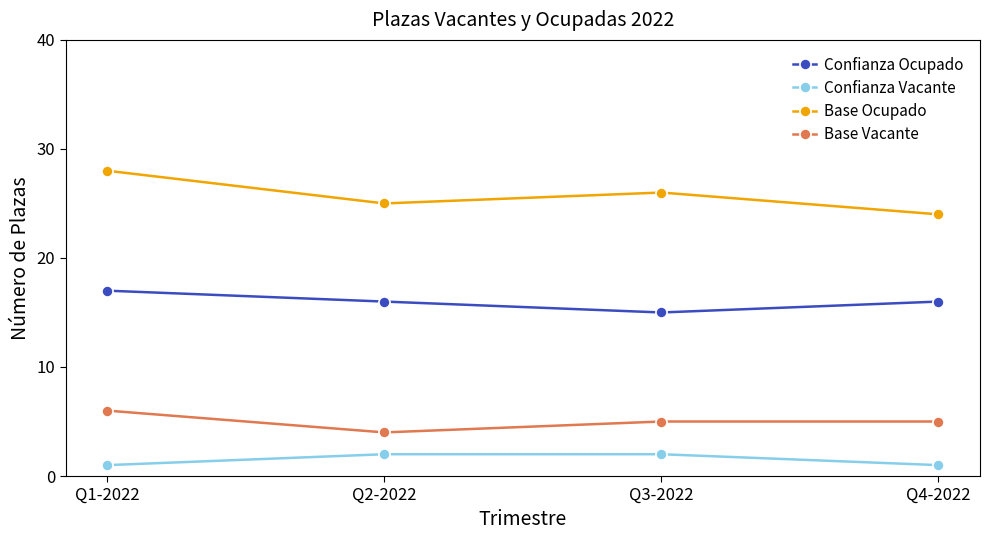

Is it true that Confianza Ocupado equals 16 at Q4-2022?

True